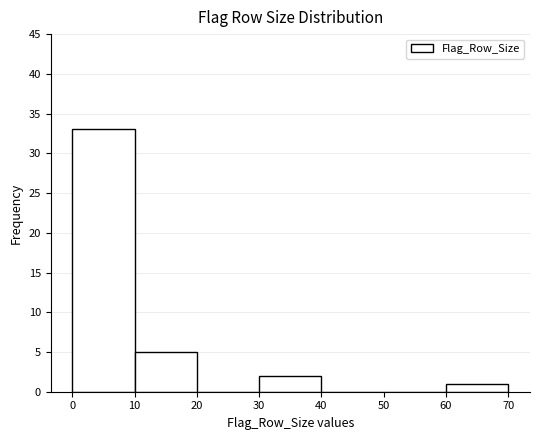

What is the height of the bar covering 10 to 20 on the x-axis? The values are not printed on the chart, so give them approximately, as read against the axis.

5